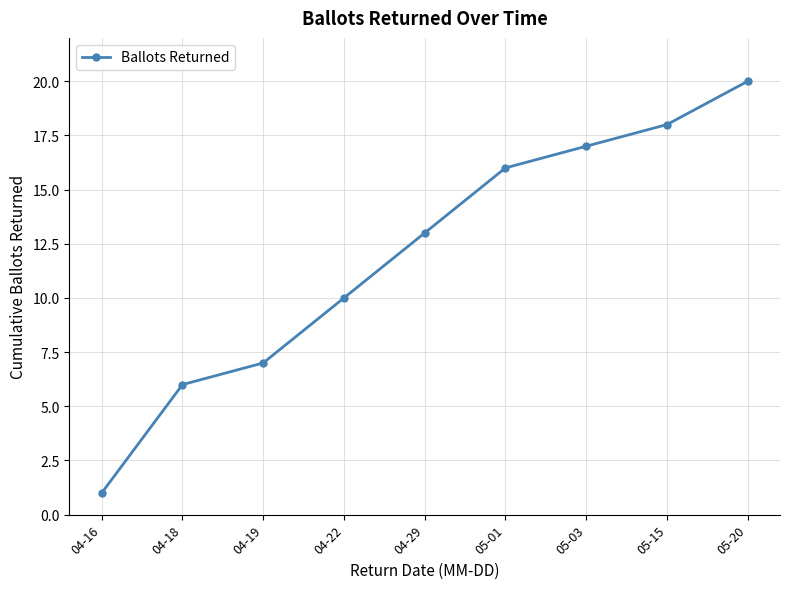

Rank the categories by value from highest to lowest.

05-20, 05-15, 05-03, 05-01, 04-29, 04-22, 04-19, 04-18, 04-16